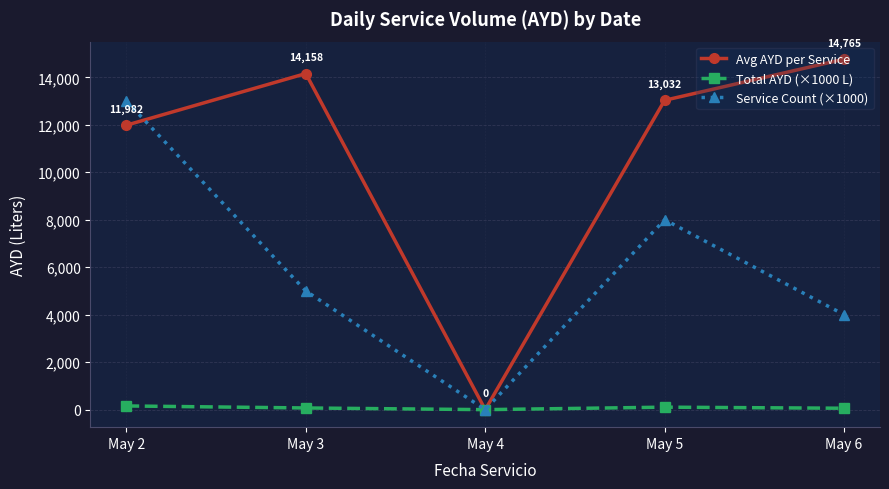

Where is Avg AYD per Service nearest to the value 7382?

May 2